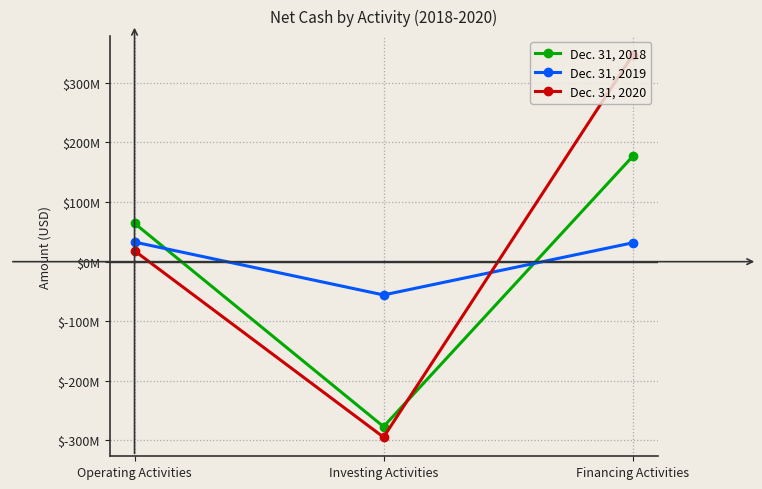

What is the maximum value for Dec. 31, 2019?

32871000